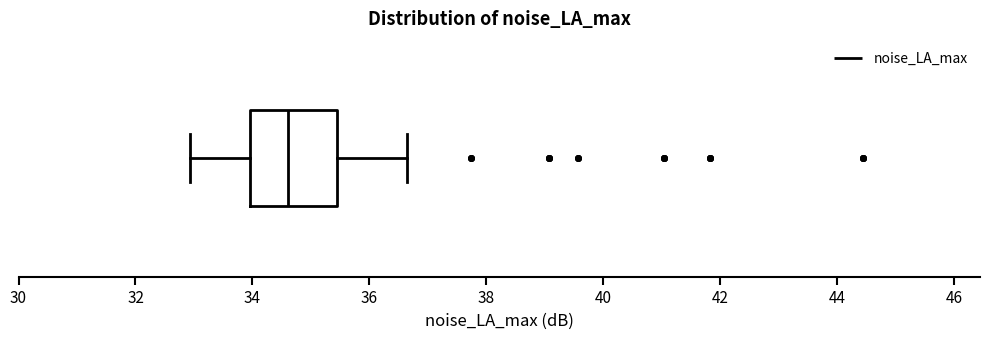

Transcribe this box plot: give where the median line is, the range the box spans, and where the two whiskers end, as read against the x-axis. The values are not printed on the chart, so give them approximately, as read against the axis.

median 34.6, box 34.0 to 35.4, whiskers 33.0 to 36.6